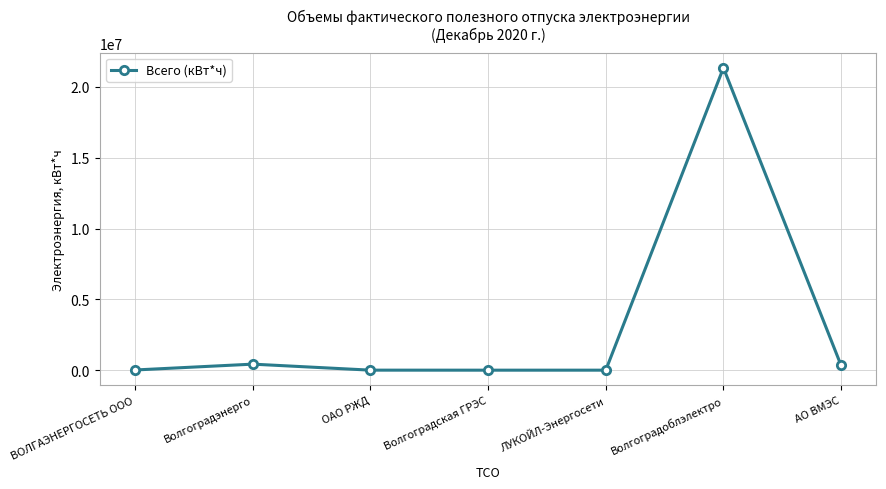

The value at ОАО РЖД is 3005. True or false?

True